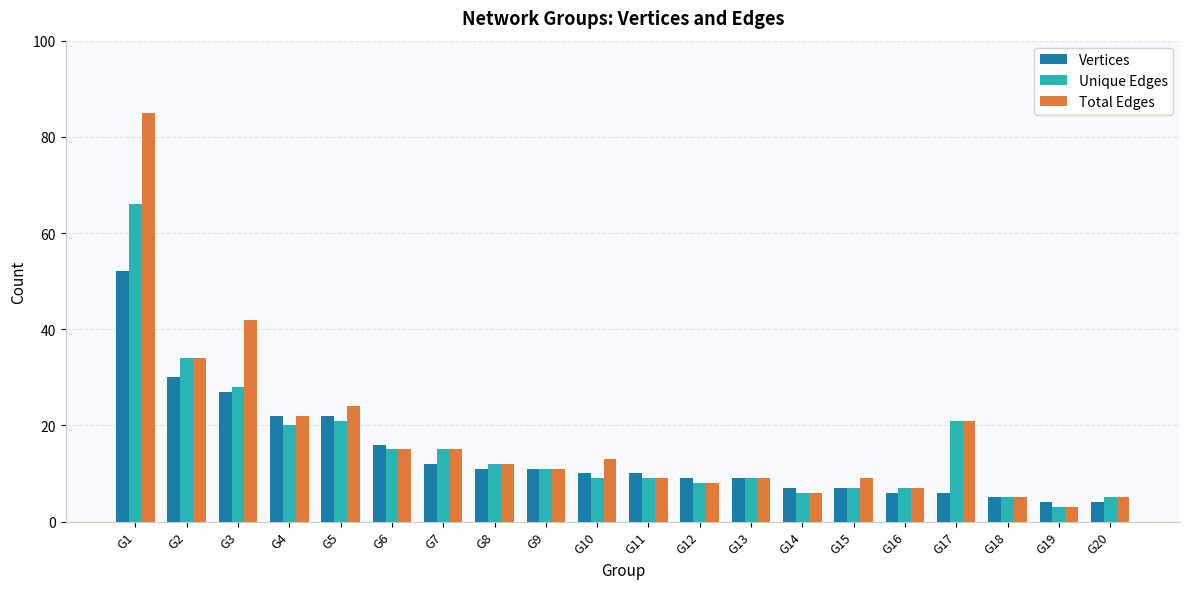

Which series has the widest spread of values?

Total Edges